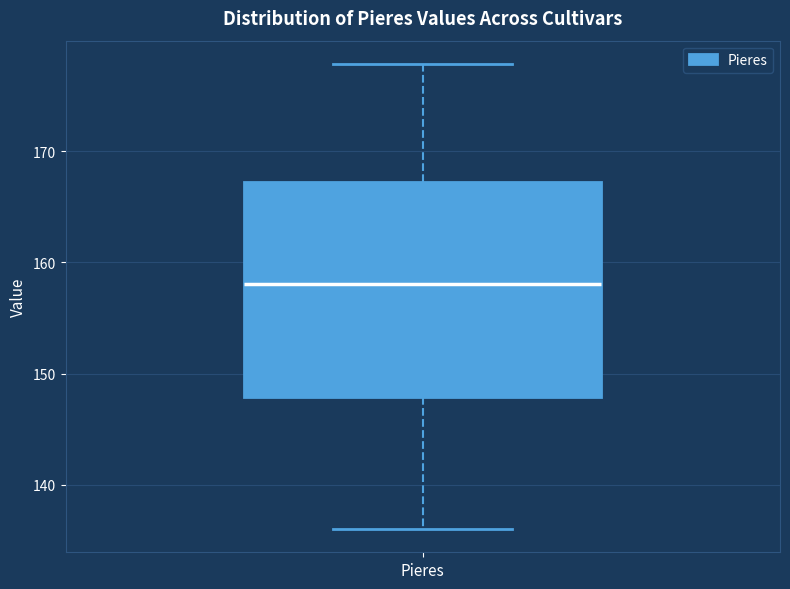

Where does the lower whisker of the box for Pieres end on the y-axis? The values are not printed on the chart, so give them approximately, as read against the axis.

136